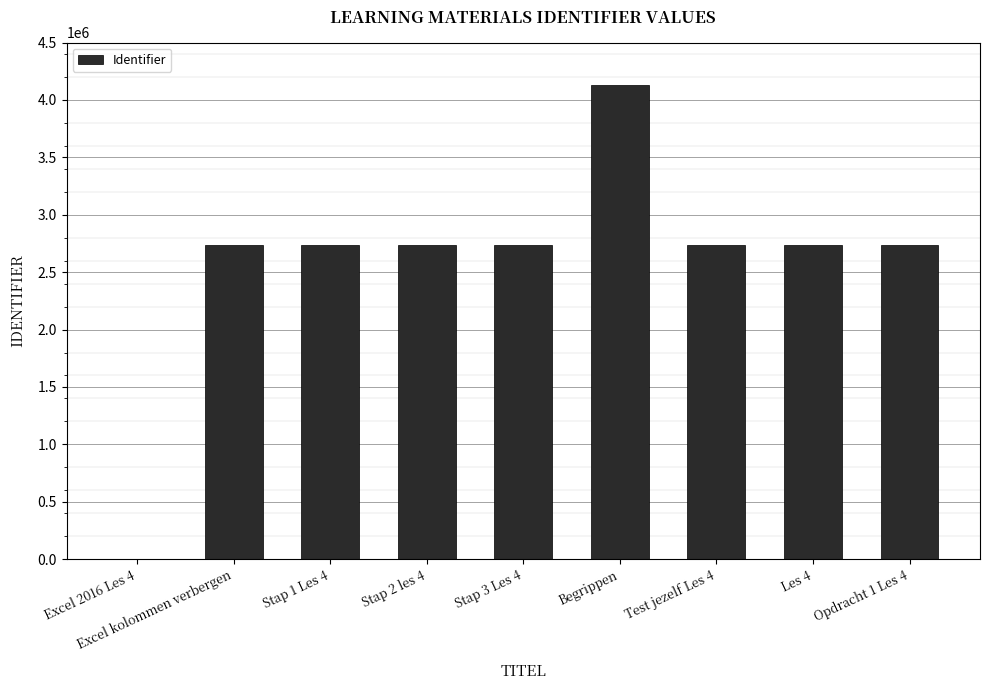

Is it true that the value at Les 4 is 2733178?

True